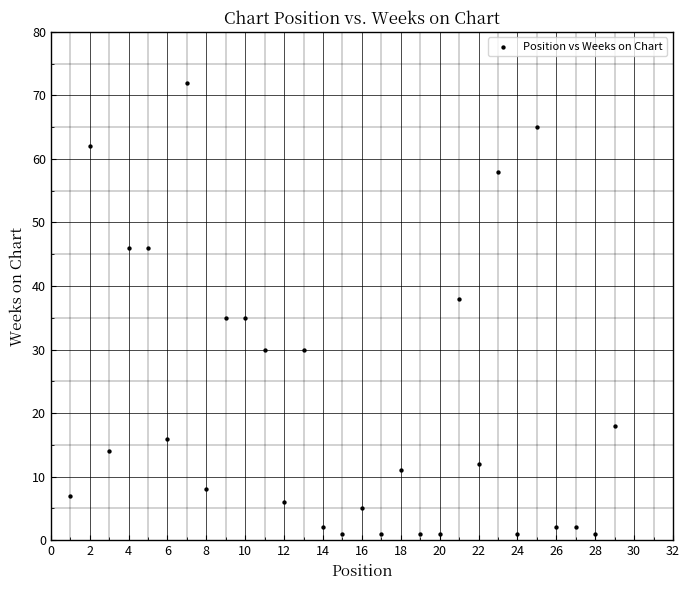

What is the range of X values (max minus min)?

28